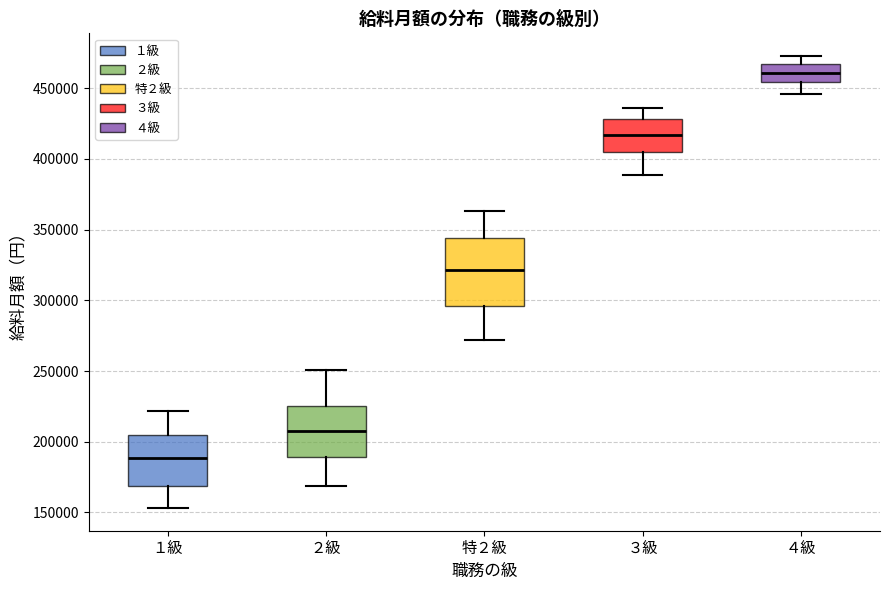

Comparing the boxes themselves (not the whiskers), which one is the tallest?

特２級